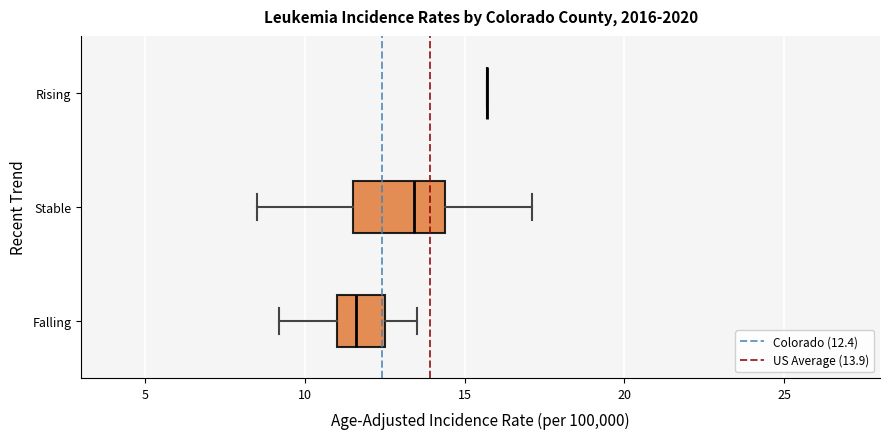

Reading bottom to top, transcribe this box plot: for each box, give where its median line is, the range the box spans, and where its two whiskers end, as read against the x-axis. The values are not printed on the chart, so give them approximately, as read against the axis.

Falling: median 11.5, box 11.0 to 12.5, whiskers 9.0 to 13.5
Stable: median 13.5, box 11.5 to 14.5, whiskers 8.5 to 17.0
Rising: box collapsed to a line at 15.5, whiskers 15.5 to 15.5